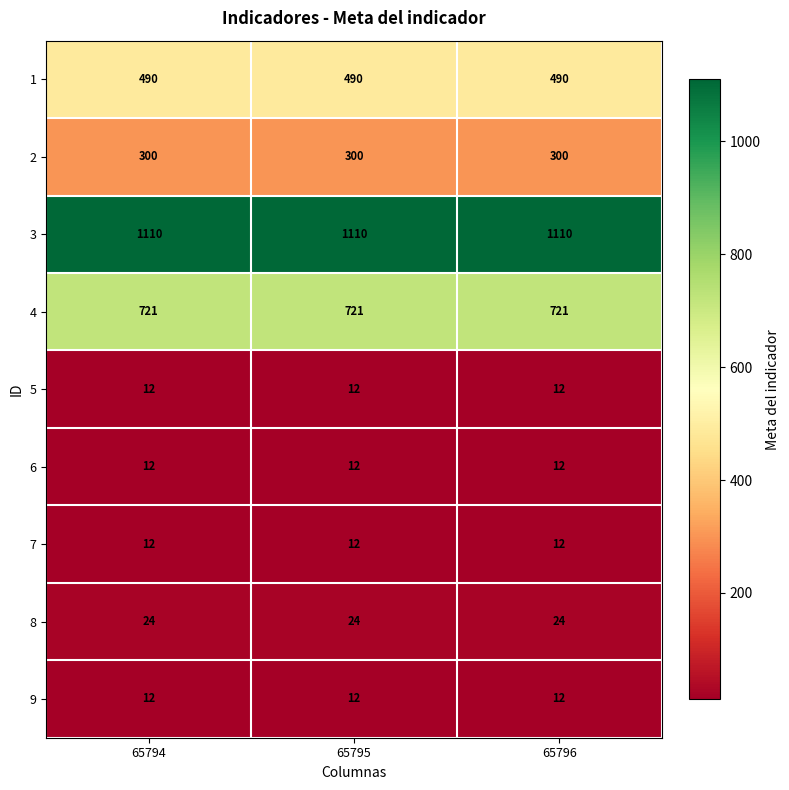

What value does the 4 series have at 65795?

721